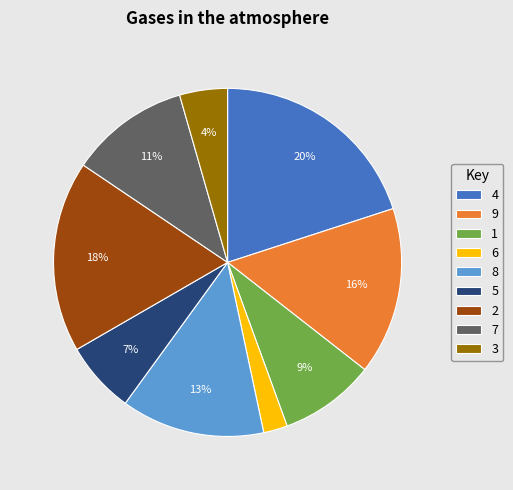

Is it true that 8 is 13% of the pie?

True